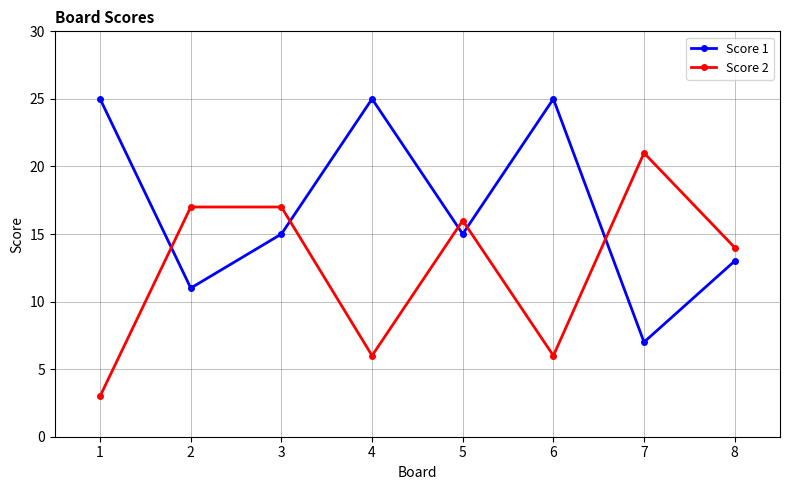

Reading left to right, extract all data points from this chart.

Score 1: 1=25	2=11	3=15	4=25	5=15	6=25	7=7	8=13
Score 2: 1=3	2=17	3=17	4=6	5=16	6=6	7=21	8=14